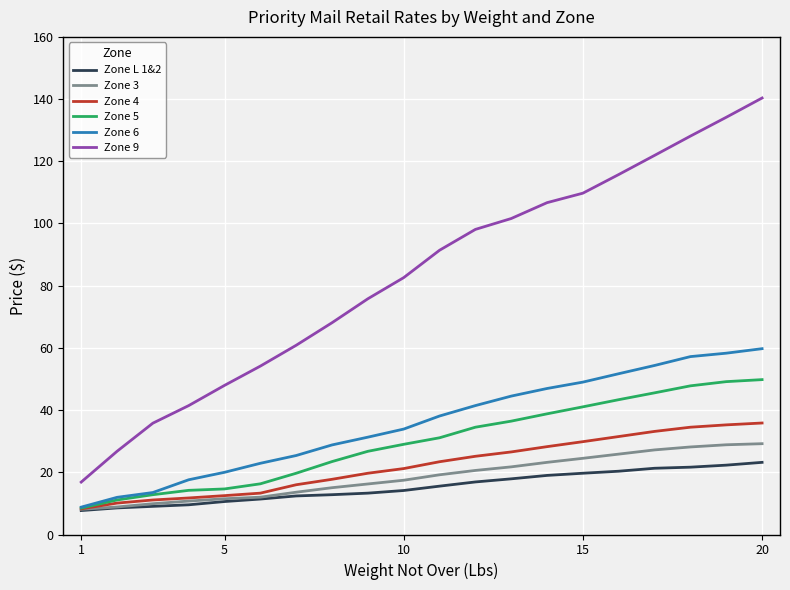

How many lines are shown in the chart?

6